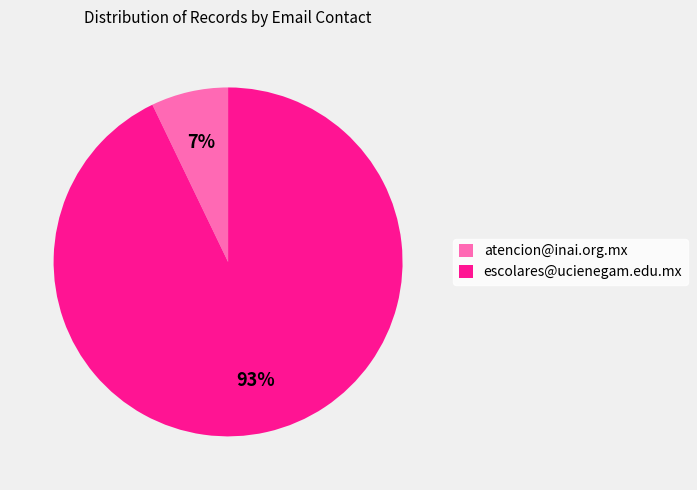

Which category has the smallest portion of the pie?

atencion@inai.org.mx